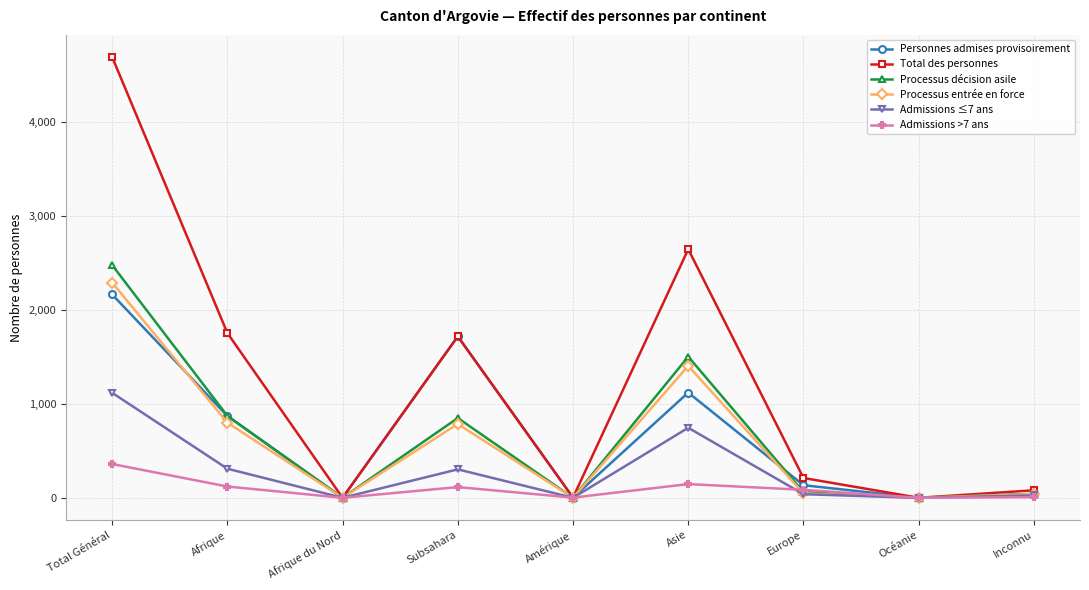

The value of Admissions ≤7 ans at Afrique du Nord is 0. True or false?

True